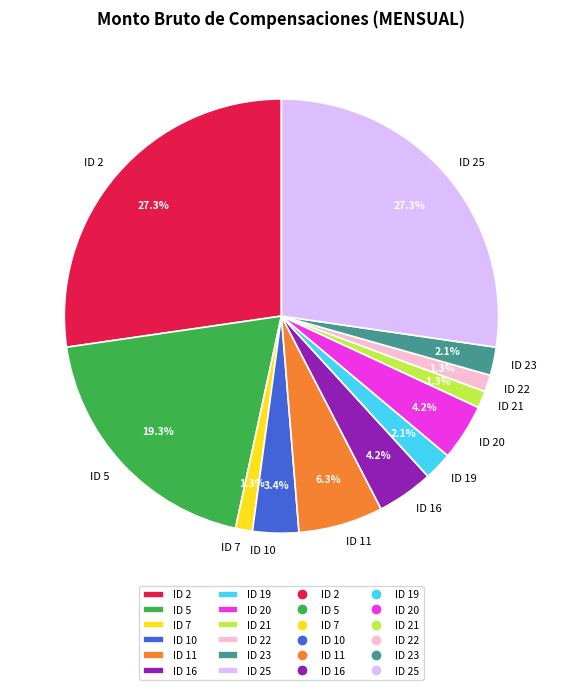

Is the sum of ID 2 and ID 5 greater than half?

No